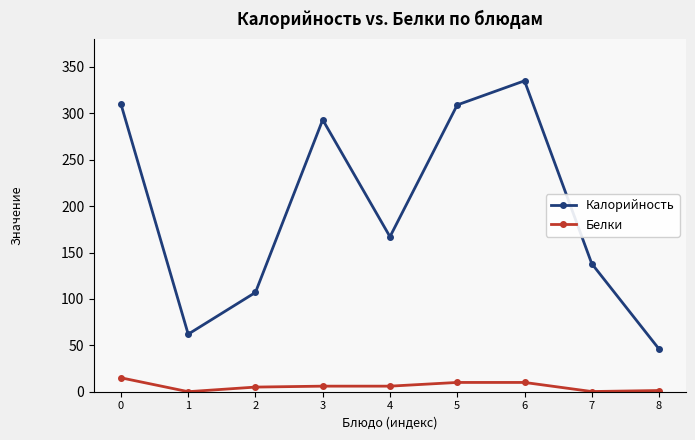

True or false: Калорийность has a value of 183.1 at 0.

False